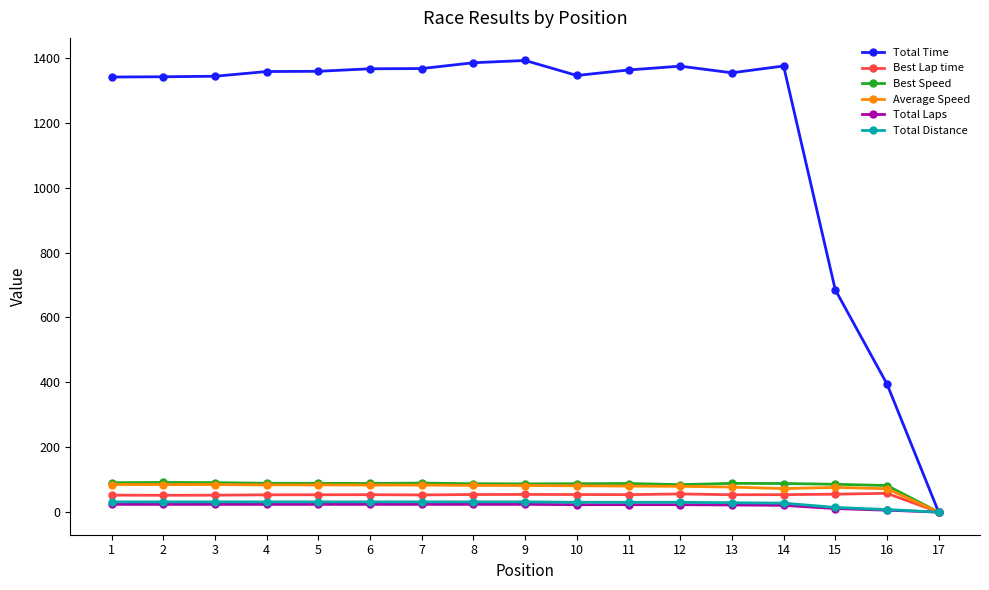

Which series has the widest spread of values?

Total Time